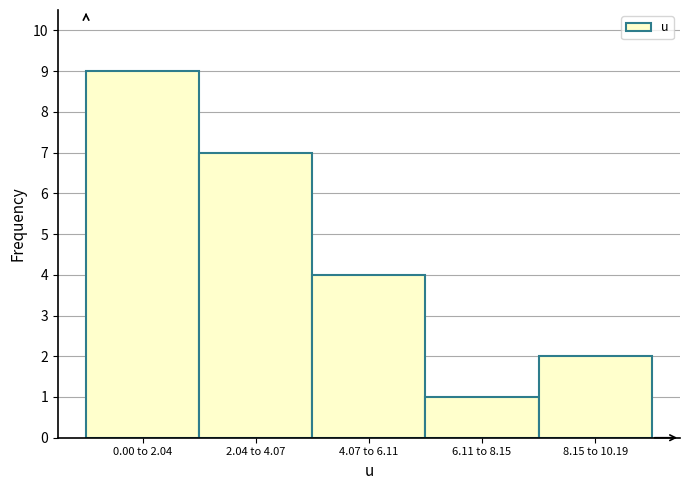

Reading left to right, what are all the values shown in this chart?

0.00 to 2.04=9	2.04 to 4.07=7	4.07 to 6.11=4	6.11 to 8.15=1	8.15 to 10.19=2